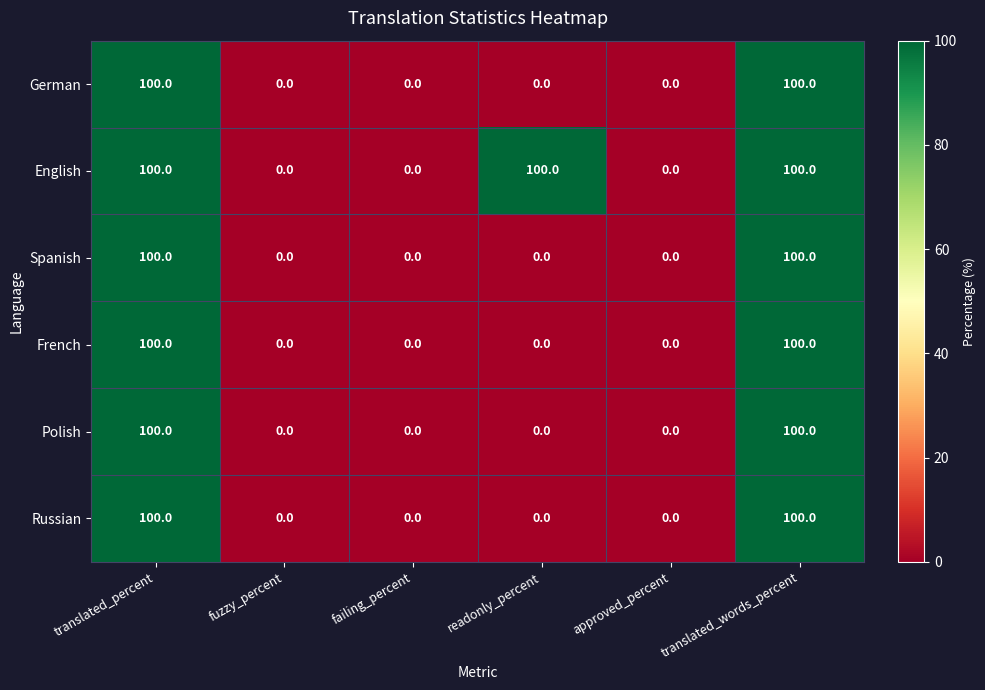

What value does the French series have at translated_percent?

100